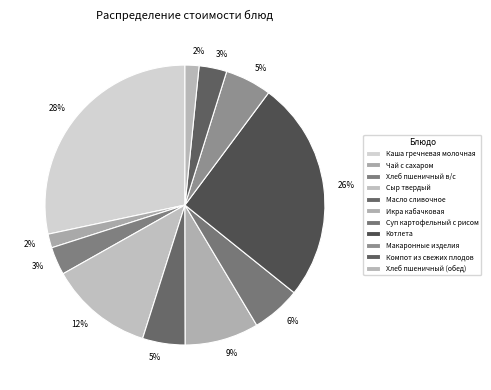

Is it true that Компот из свежих плодов is 11% of the pie?

False